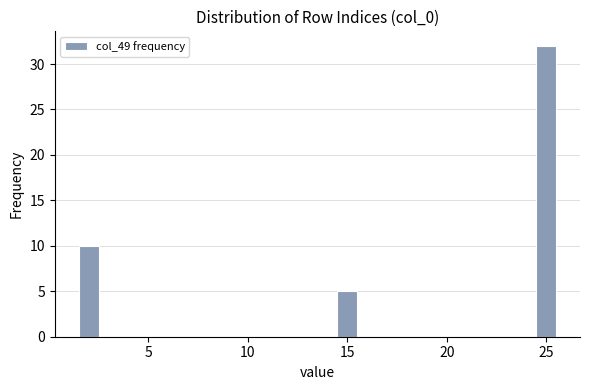

Read against the x-axis, roughly where is the centre of the tallest bar?

25.0